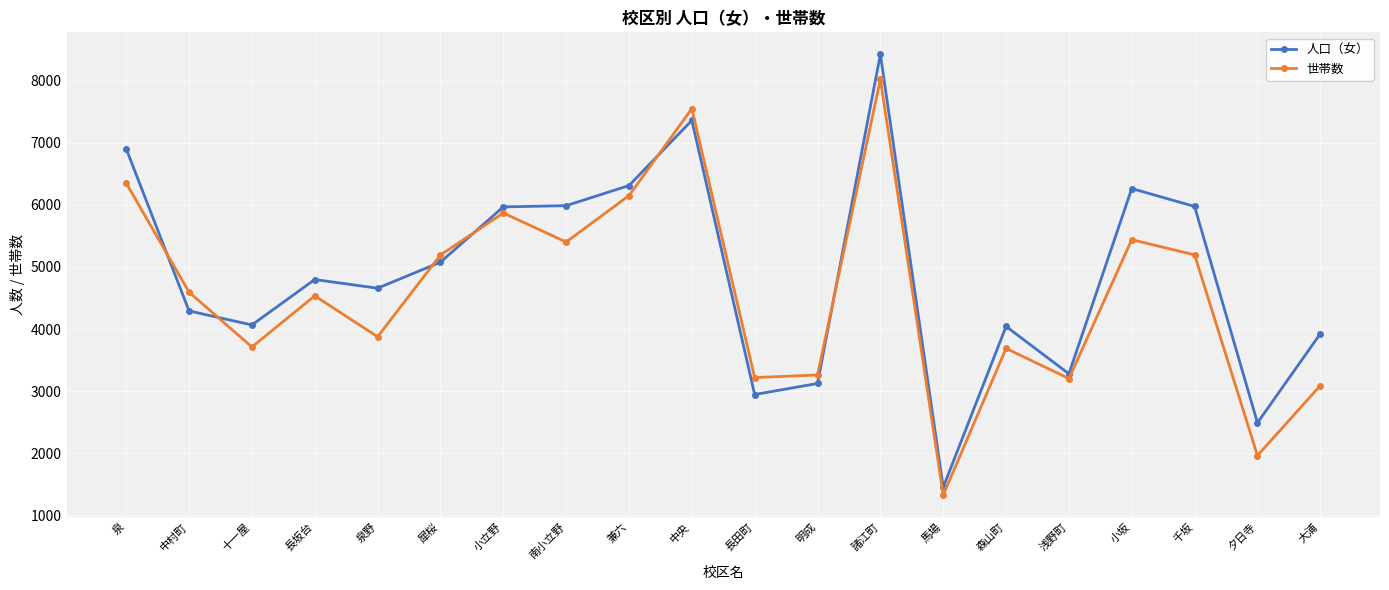

What position from the right is 兼六?

12